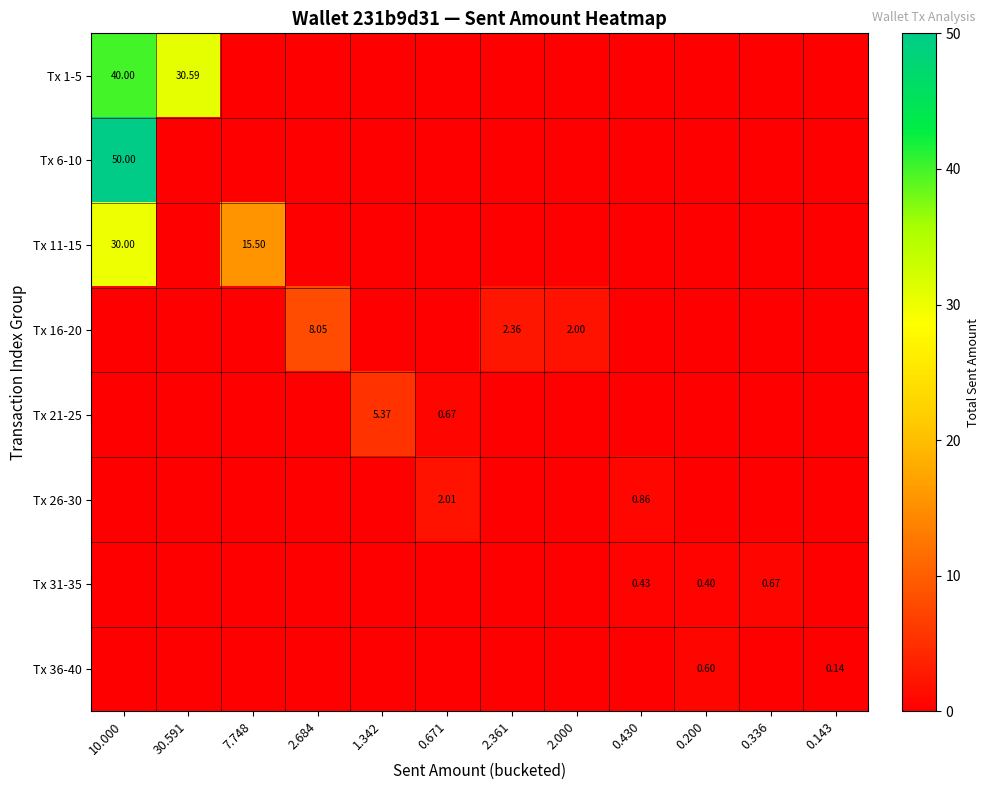

True or false: Tx 1-5 has a value of 0.0 at 7.748.

True